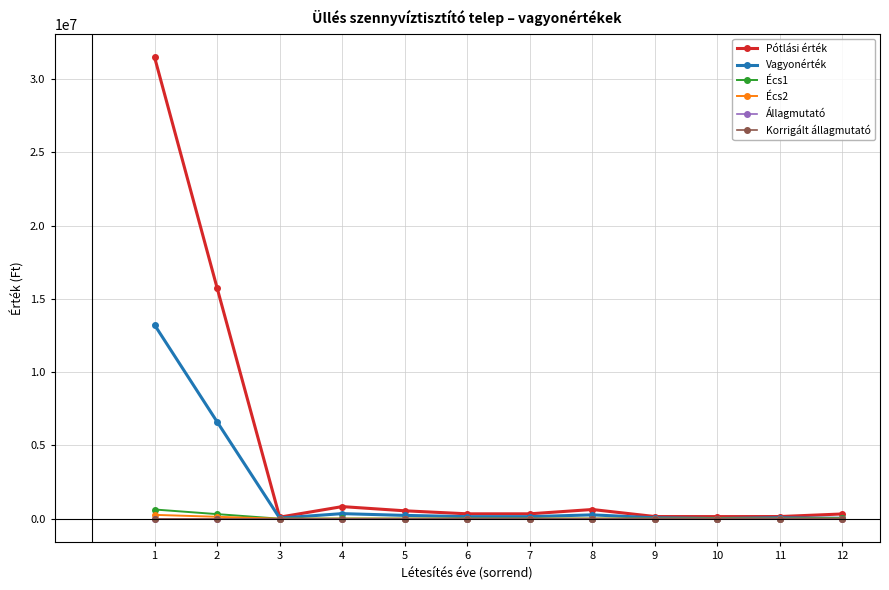

What is the sum of all Écs1 values?

1053780.0